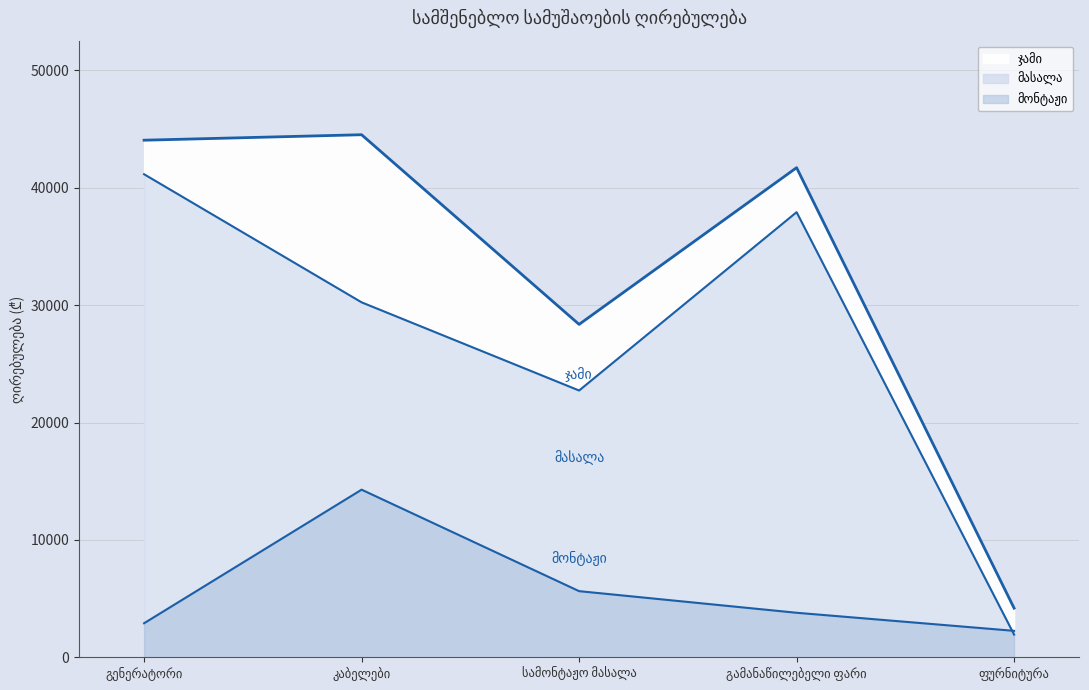

At which label does ჯამი reach its minimum?

ფურნიტურა